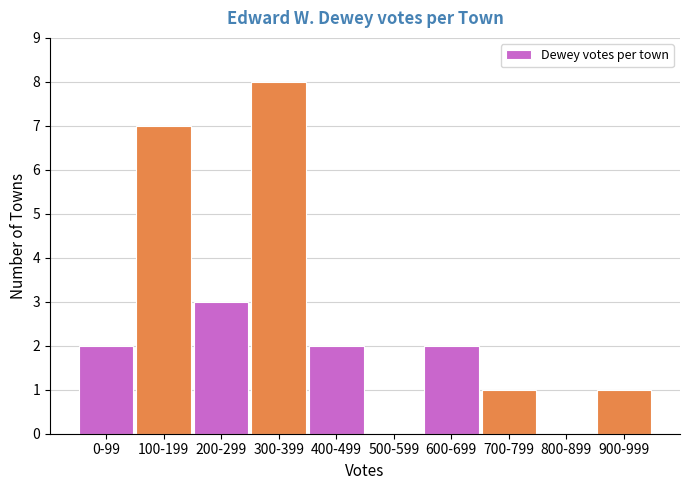

Reading left to right, extract all data points from this chart.

0-99=2	100-199=7	200-299=3	300-399=8	400-499=2	500-599=0	600-699=2	700-799=1	800-899=0	900-999=1